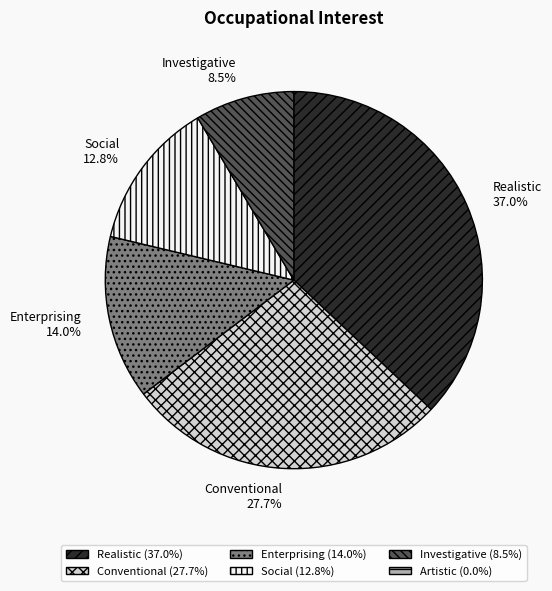

Which slice is the largest?

Realistic